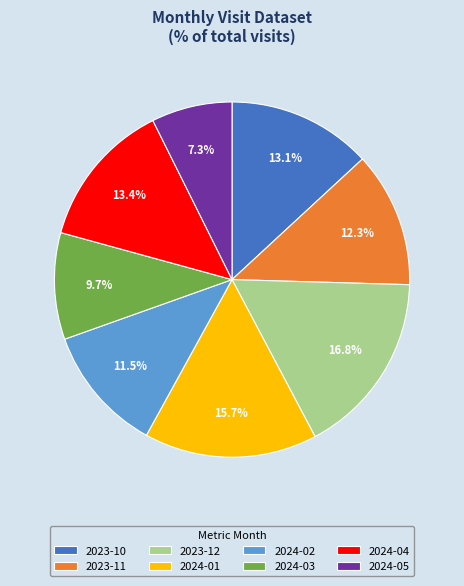

Is there a majority slice in this chart?

No